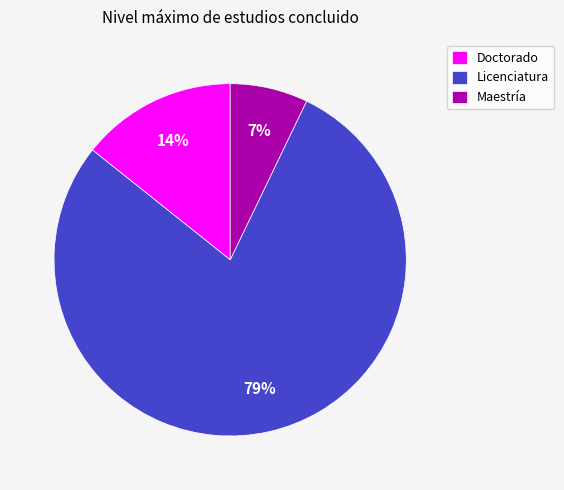

To the nearest percent, what percentage of the pie is Maestría?

7%